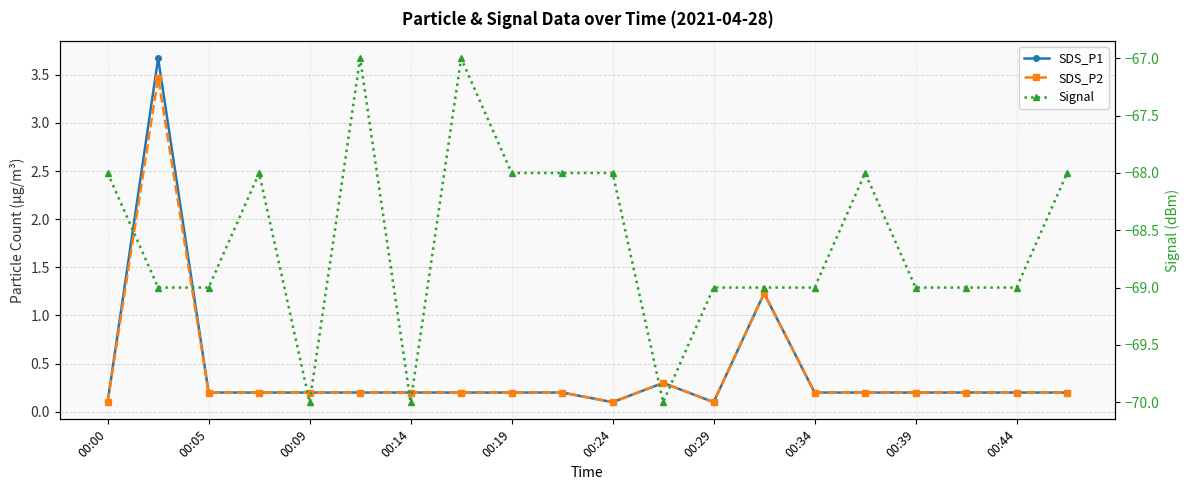

True or false: Signal and SDS_P2 cross at least once.

False